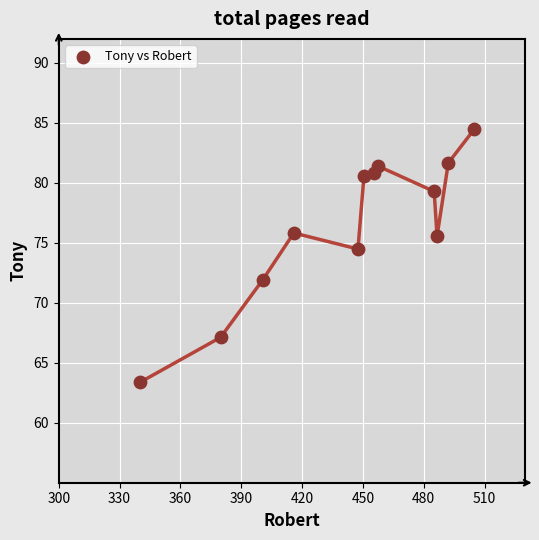

What is the range of X values (max minus min)?

164.8